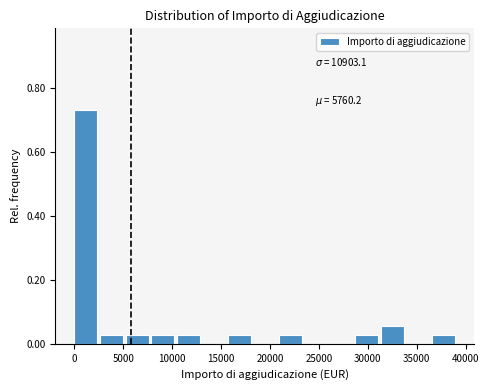

Over which range of the x-axis is the bar tallest?

0 to 2500